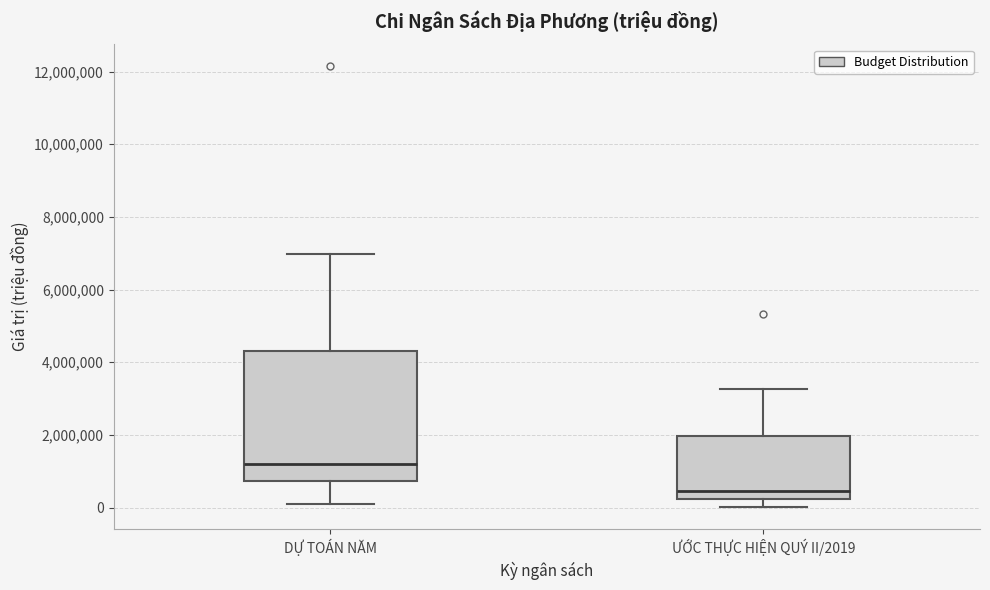

Reading left to right, transcribe this box plot: for each box, give where its median line is, the range the box spans, and where its two whiskers end, as read against the y-axis. The values are not printed on the chart, so give them approximately, as read against the axis.

DỰ TOÁN NĂM: median 1200000, box 800000 to 4400000, whiskers 200000 to 7000000
ƯỚC THỰC HIỆN QUÝ II/2019: median 400000, box 200000 to 2000000, whiskers 0 to 3200000